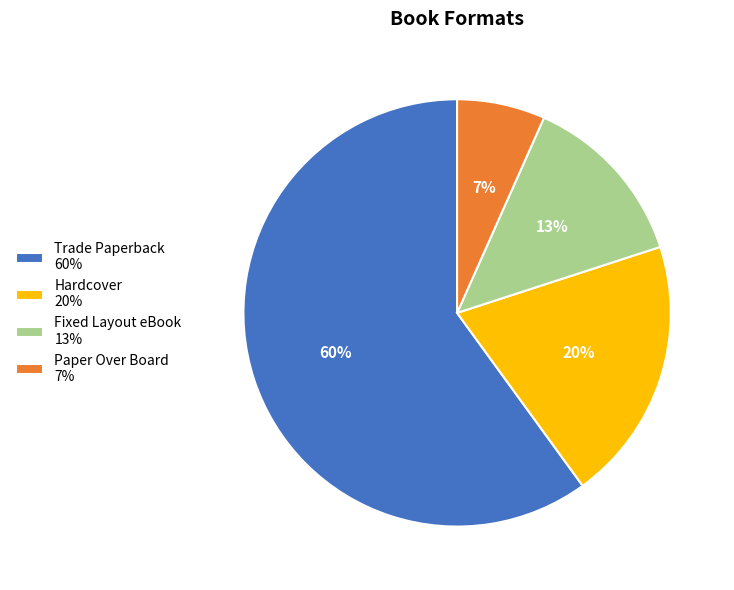

To the nearest percent, what is the average slice percentage?

25%